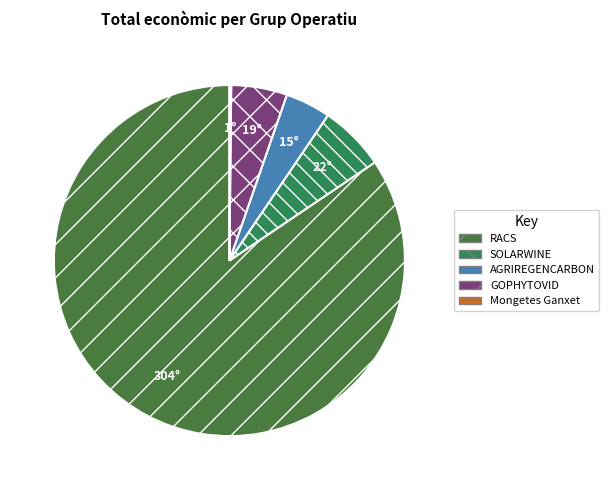

To the nearest percent, what is the average slice percentage?

20%